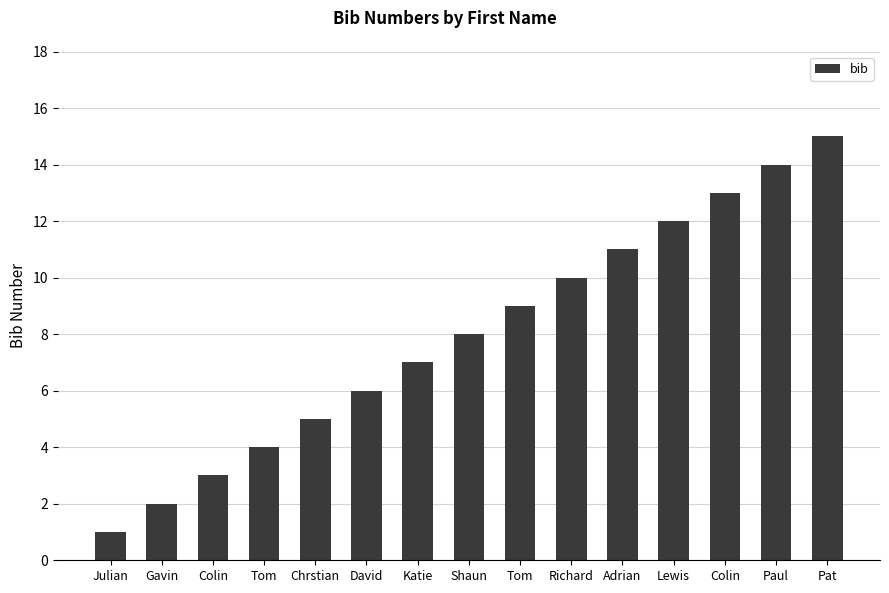

Which label corresponds to the smallest value in the chart?

Julian